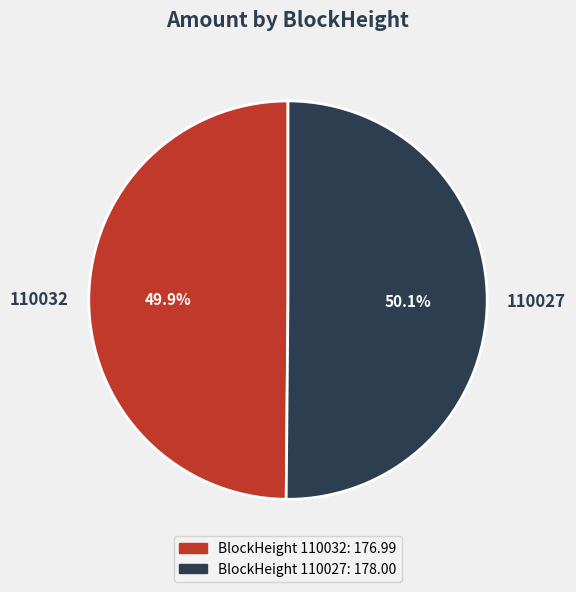

Combined, do 110032 and 110027 account for over 50%?

Yes